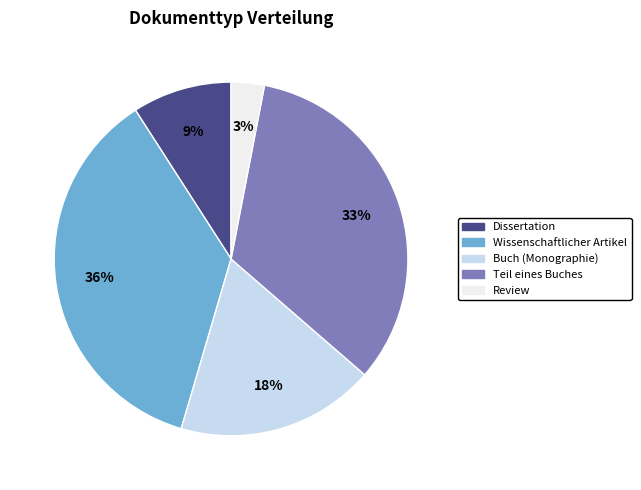

What is the largest slice in the pie chart?

Wissenschaftlicher Artikel